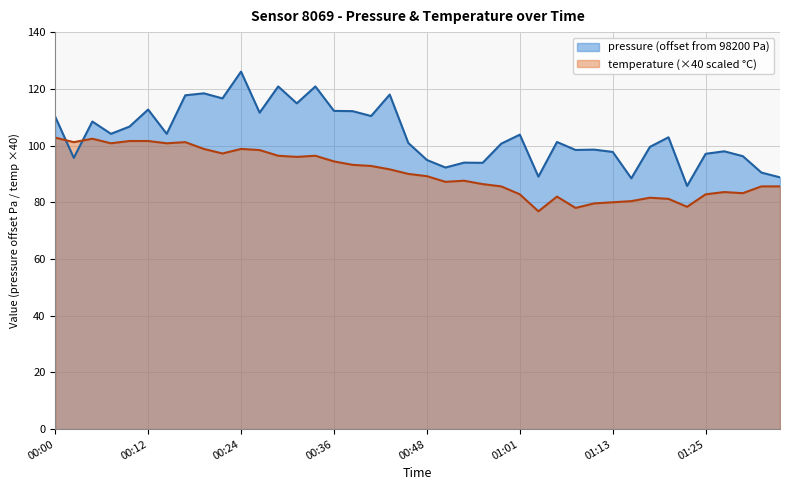

What is the label of the 38th point from the left?

01:30